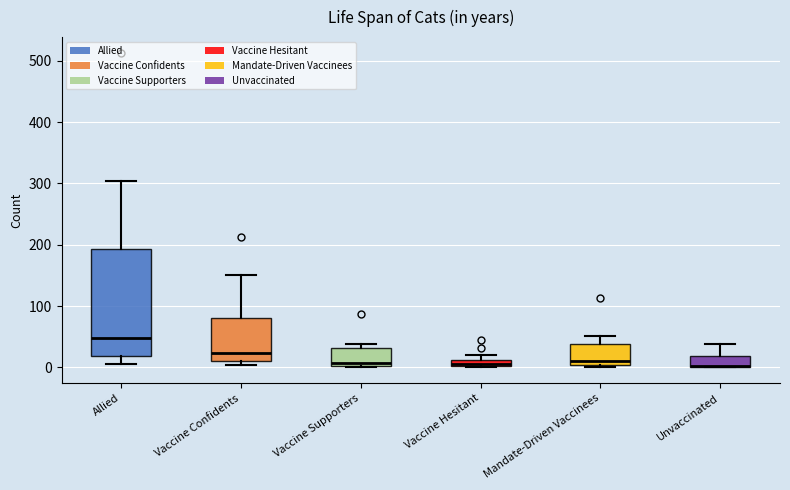

Which box is the tallest, from its lower edge to its upper edge?

Allied